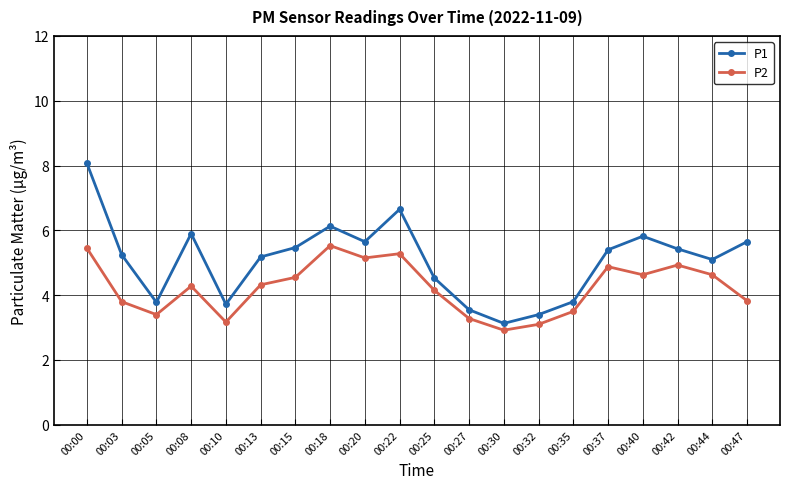

What is the smallest value displayed?

2.9